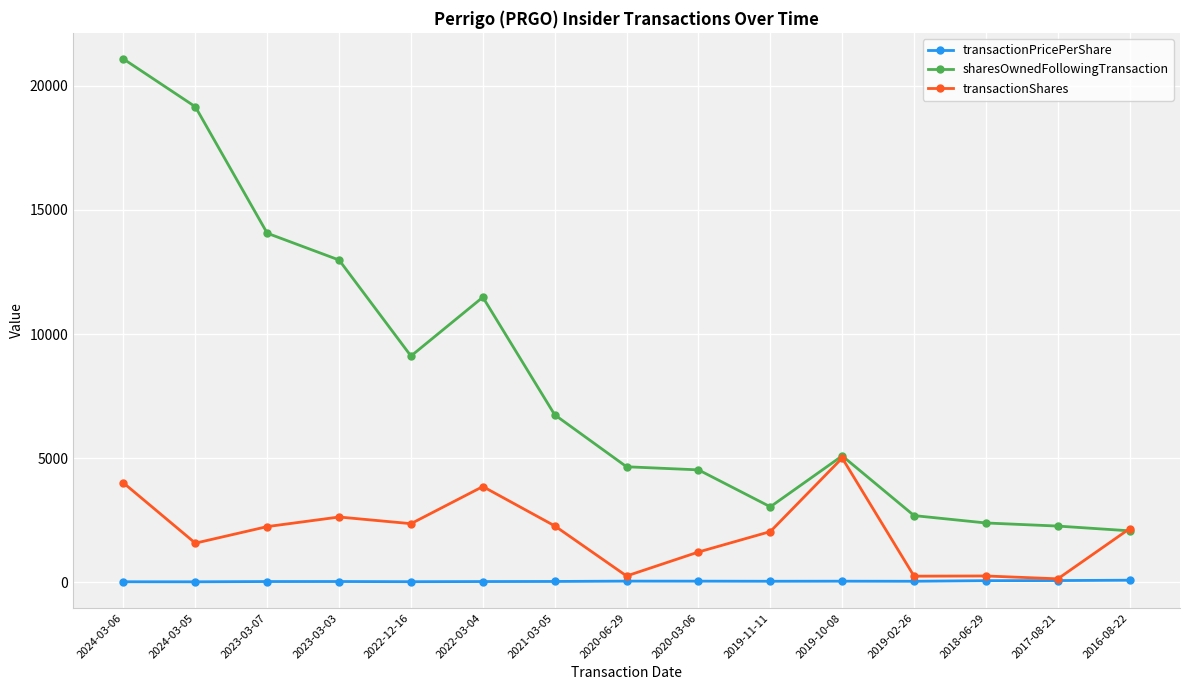

Between 2024-03-05 and 2023-03-07, which series saw the biggest shift?

sharesOwnedFollowingTransaction